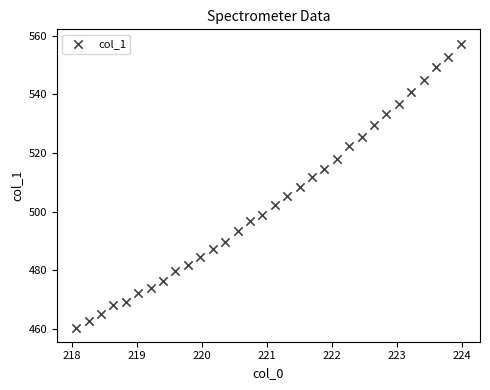

What is the range of X values (max minus min)?

5.9